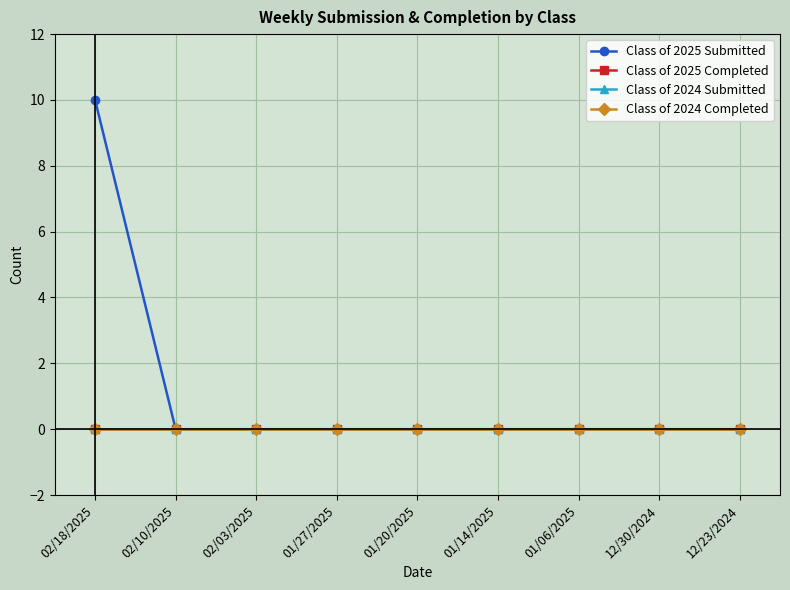

What is the label of the 4th point from the left?

01/27/2025